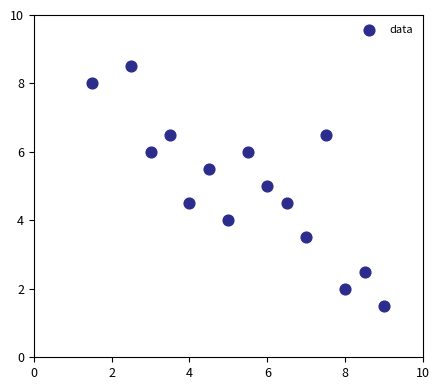

What is the range of X values (max minus min)?

7.5